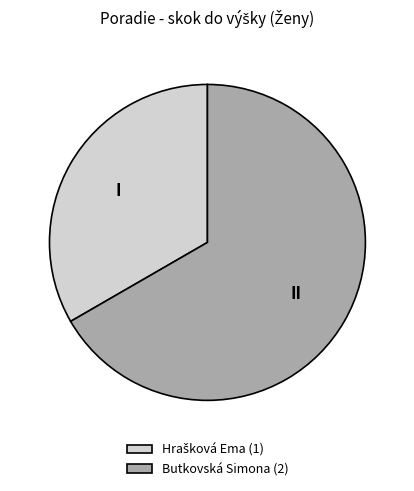

Does any single category account for the majority?

Yes